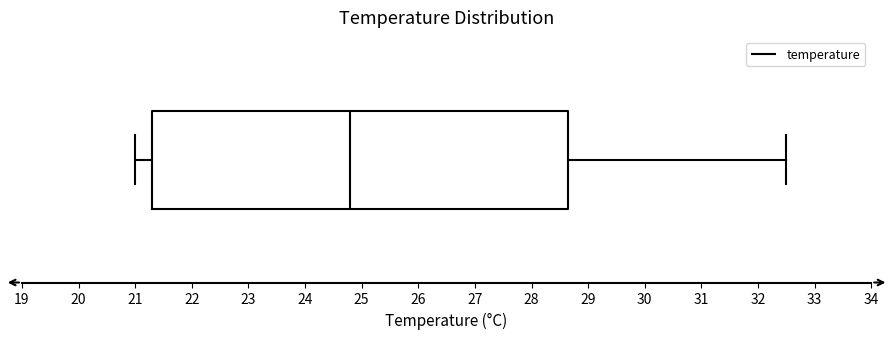

Transcribe this box plot: give where the median line is, the range the box spans, and where the two whiskers end, as read against the x-axis. The values are not printed on the chart, so give them approximately, as read against the axis.

median 24.8, box 21.3 to 28.7, whiskers 21.0 to 32.5